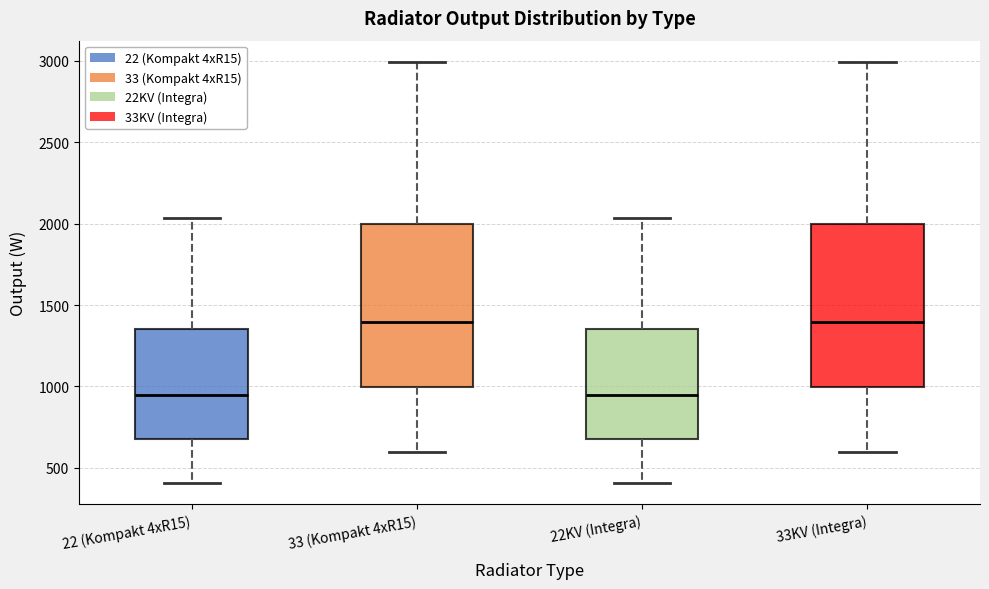

Reading left to right, read every box against the y-axis: the position of its median line, the range the box covers, and the ends of its whiskers. The values are not printed on the chart, so give them approximately, as read against the axis.

22 (Kompakt 4xR15): median 950, box 700 to 1350, whiskers 400 to 2050
33 (Kompakt 4xR15): median 1400, box 1000 to 2000, whiskers 600 to 3000
22KV (Integra): median 950, box 700 to 1350, whiskers 400 to 2050
33KV (Integra): median 1400, box 1000 to 2000, whiskers 600 to 3000